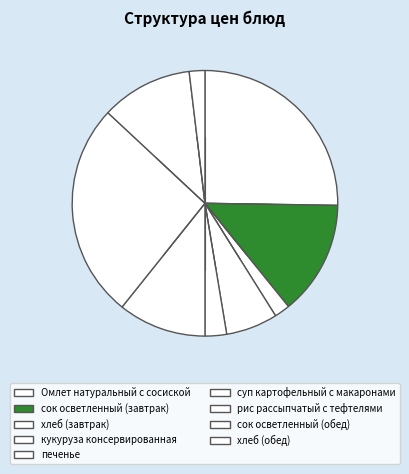

Count the number of slices in the pie.

9